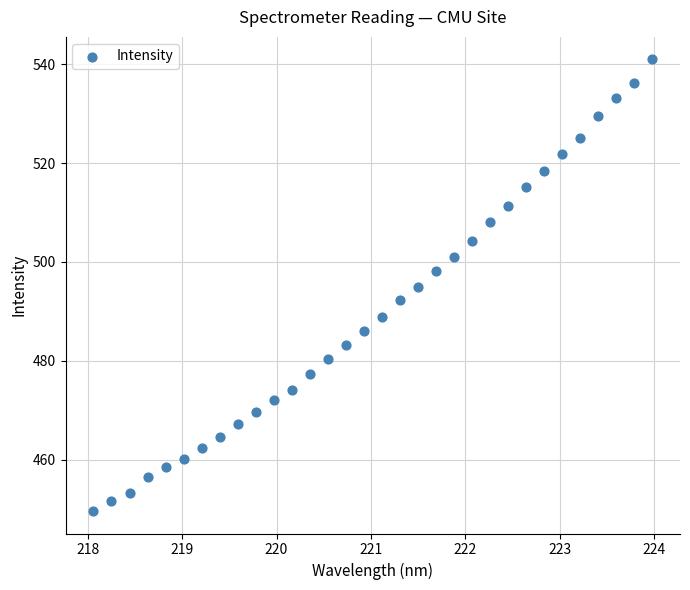

What is the range of X values (max minus min)?

5.9